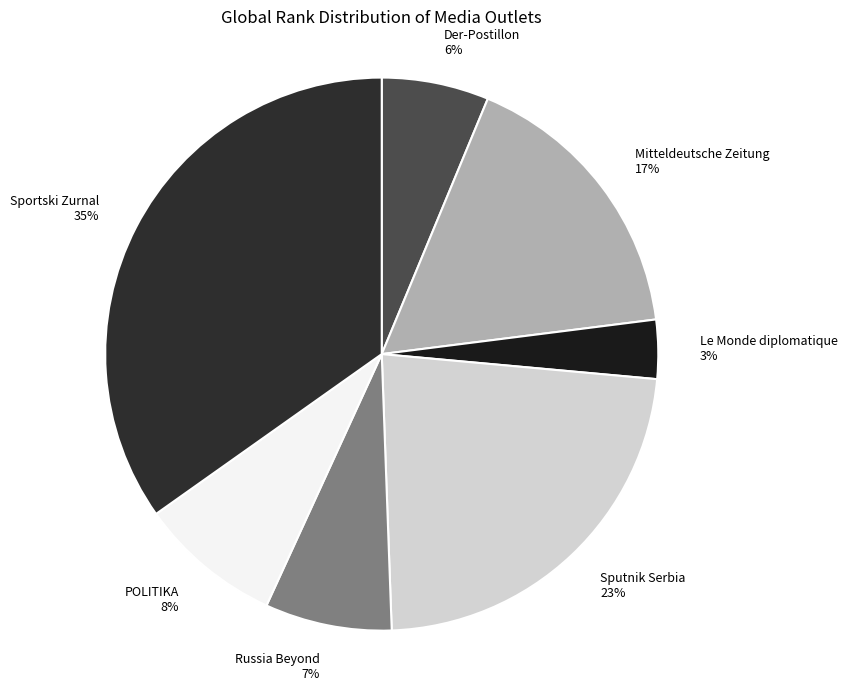

To the nearest percent, what portion does Russia Beyond represent?

7%